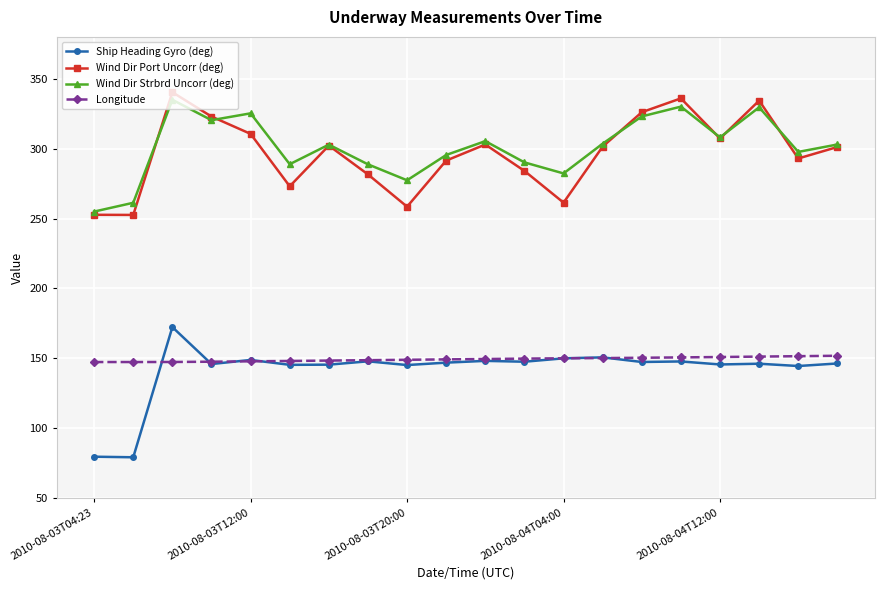

Does the chart display data point markers on the line(s)?

Yes